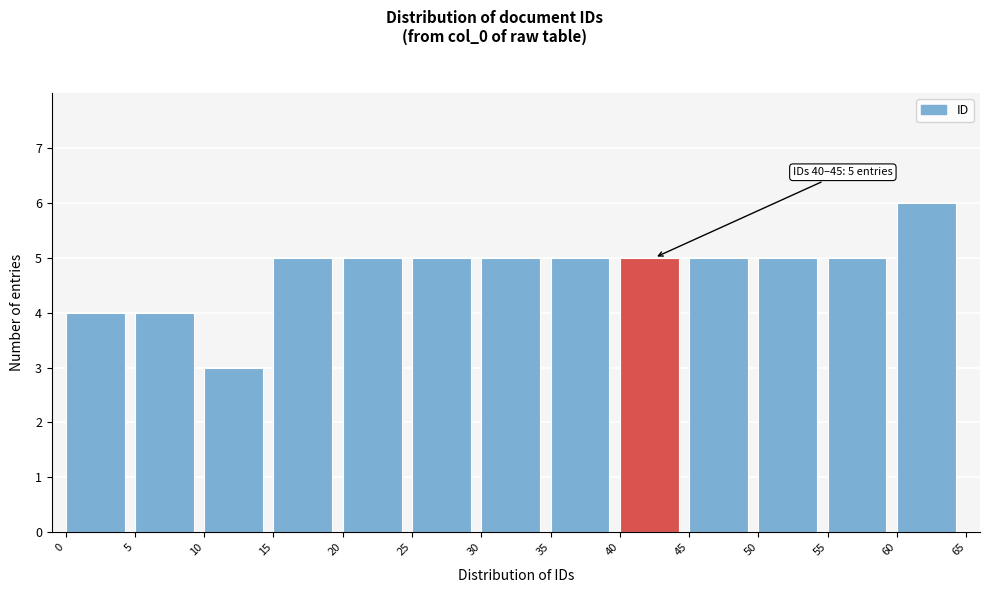

Over which range of the x-axis is the bar tallest?

60 to 65